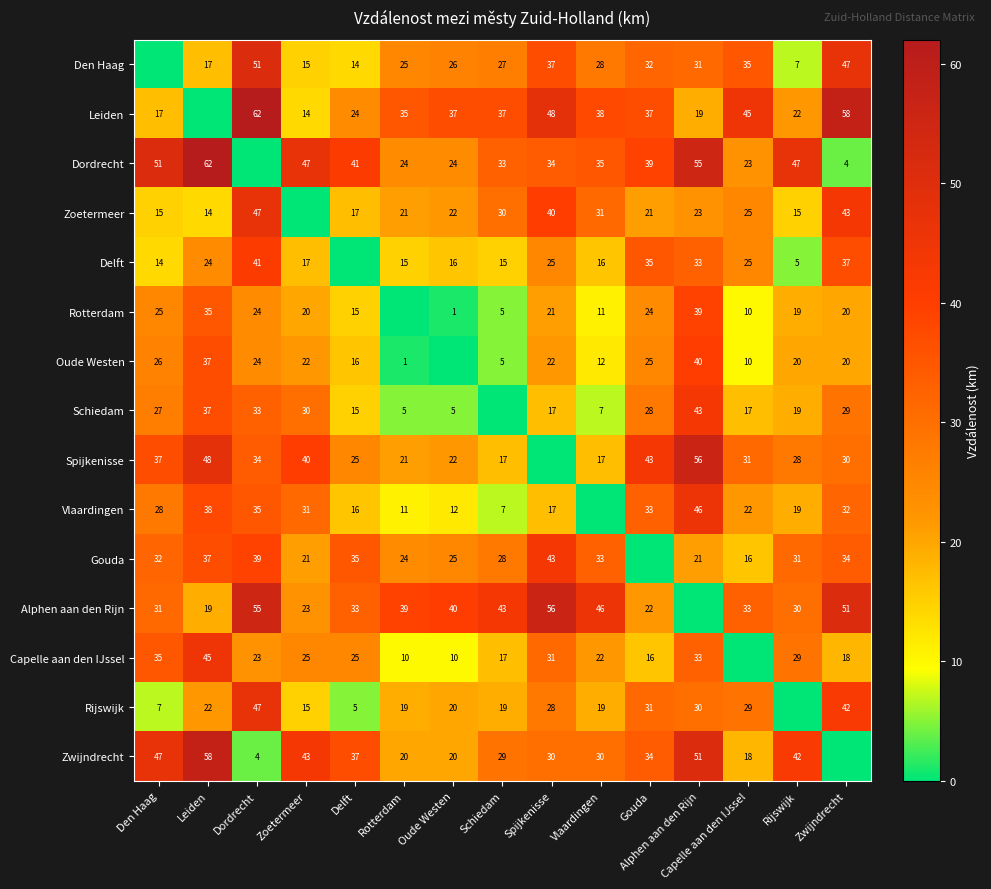

What is the spread (max minus min) of values at Zoetermeer?

47